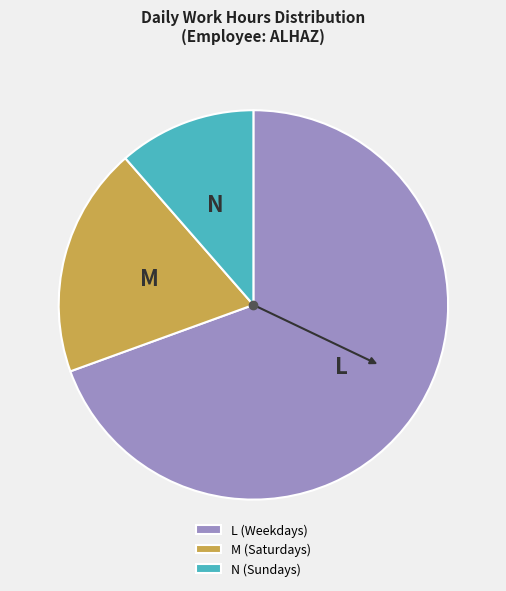

Approximately how many times larger is the value at L (Weekdays) compared to N (Sundays)?

6.1